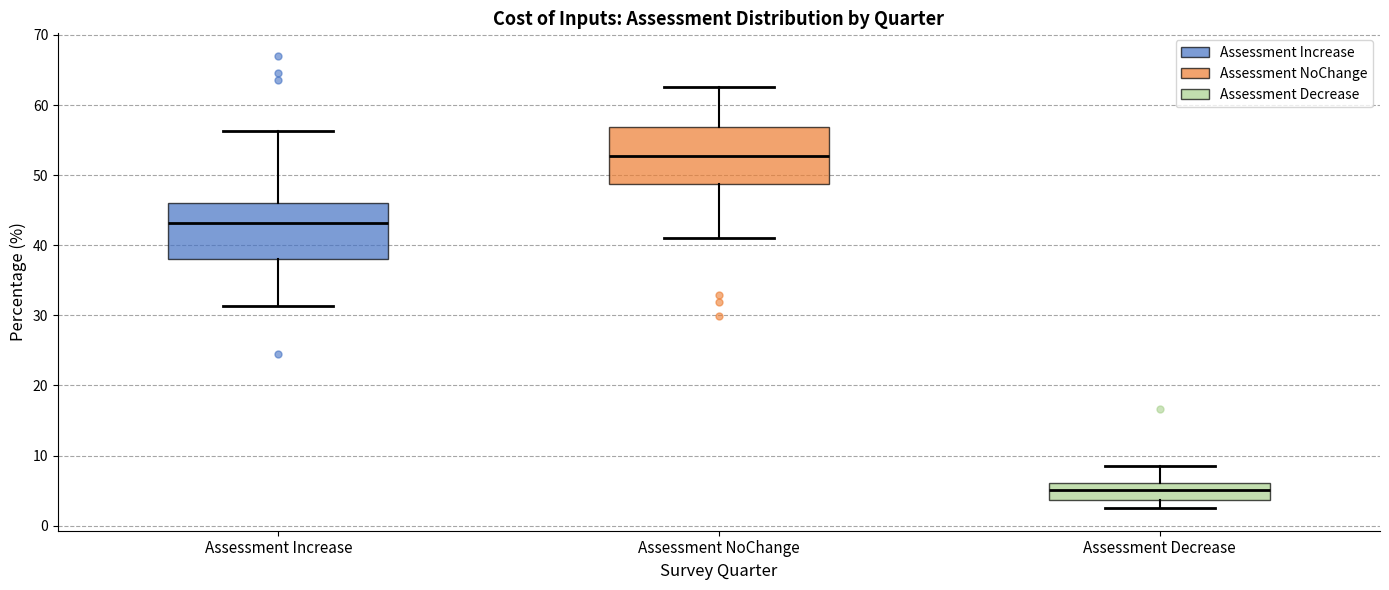

Where does the lower whisker of the box for Assessment NoChange end on the y-axis? The values are not printed on the chart, so give them approximately, as read against the axis.

41